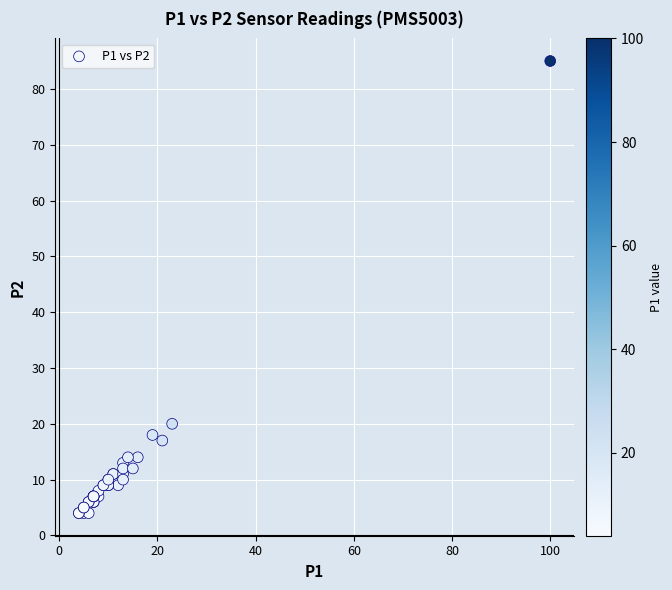

What Y value in the scatter plot is closest to 44?

20